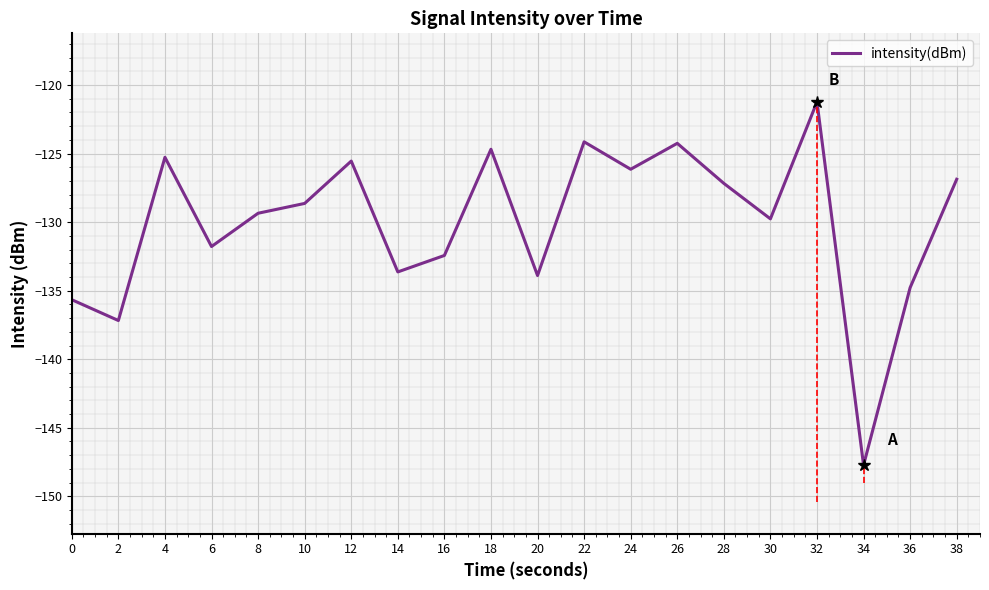

Which has a higher value, 8 or 26?

26